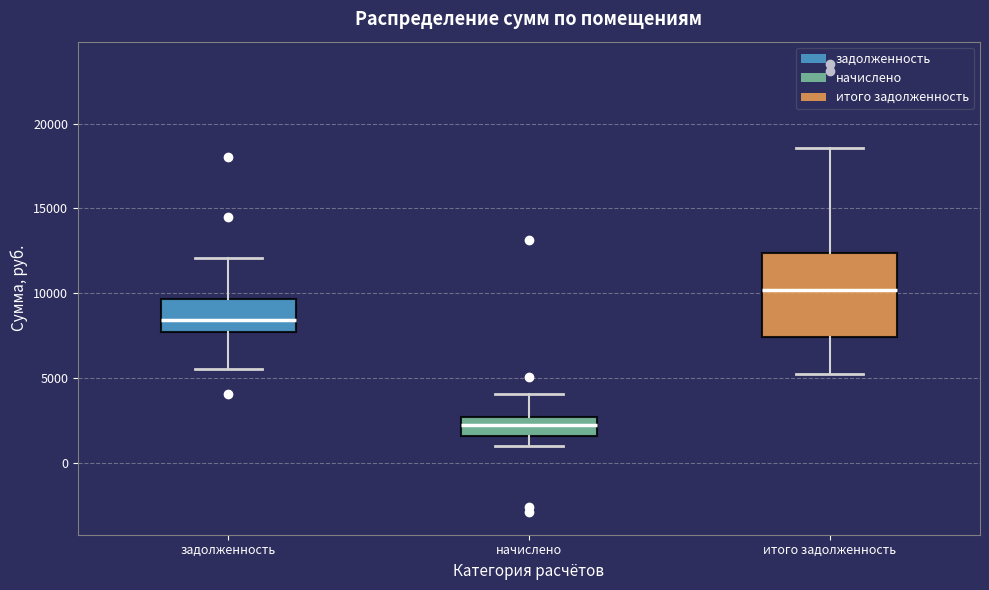

Comparing the boxes themselves (not the whiskers), which one is the tallest?

итого задолженность